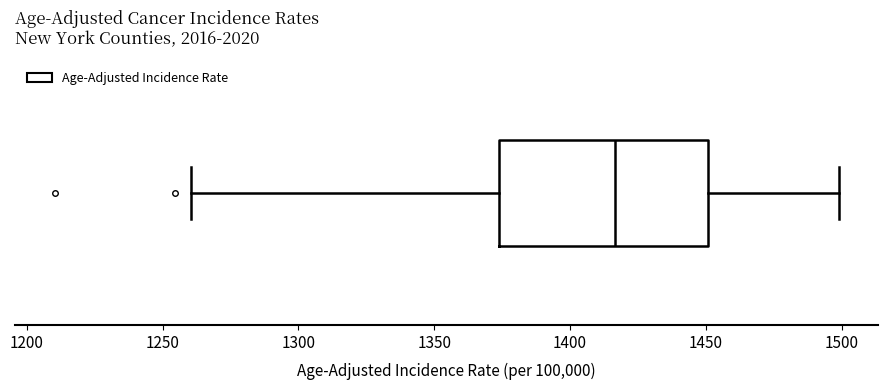

Where is the left edge of the box on the x-axis? The values are not printed on the chart, so give them approximately, as read against the axis.

1375